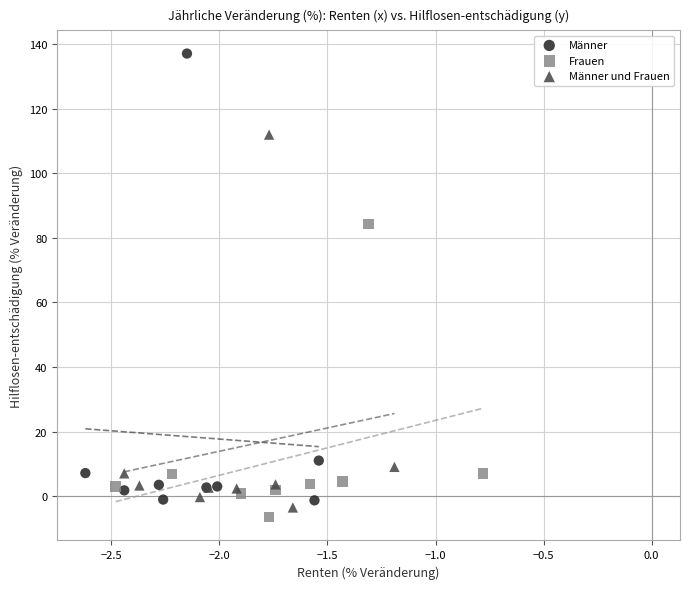

Which series has the widest spread of Y values?

Männer